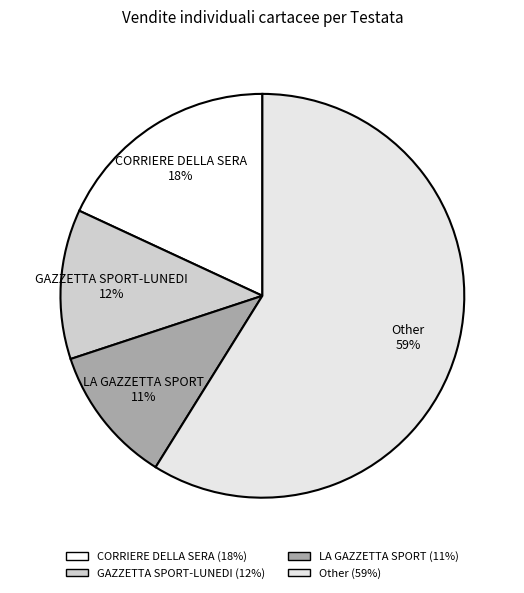

Does Other 59% represent more than half of the total?

Yes